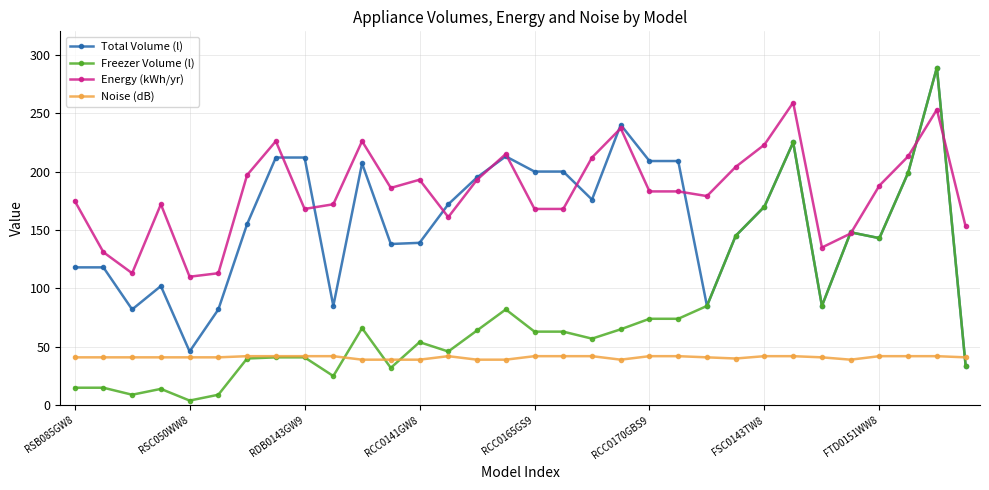

How many lines are shown in the chart?

4